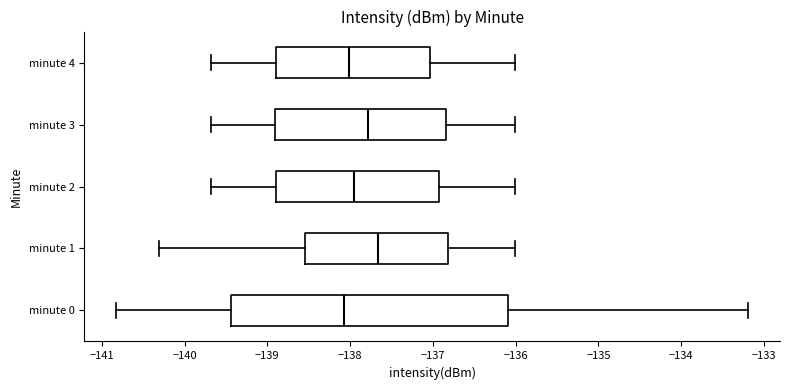

Reading bottom to top, read every box against the x-axis: the position of its median line, the range the box covers, and the ends of its whiskers. The values are not printed on the chart, so give them approximately, as read against the axis.

minute 0: median -138.1, box -139.4 to -136.1, whiskers -140.8 to -133.2
minute 1: median -137.7, box -138.5 to -136.8, whiskers -140.3 to -136.0
minute 2: median -138.0, box -138.9 to -136.9, whiskers -139.7 to -136.0
minute 3: median -137.8, box -138.9 to -136.8, whiskers -139.7 to -136.0
minute 4: median -138.0, box -138.9 to -137.0, whiskers -139.7 to -136.0